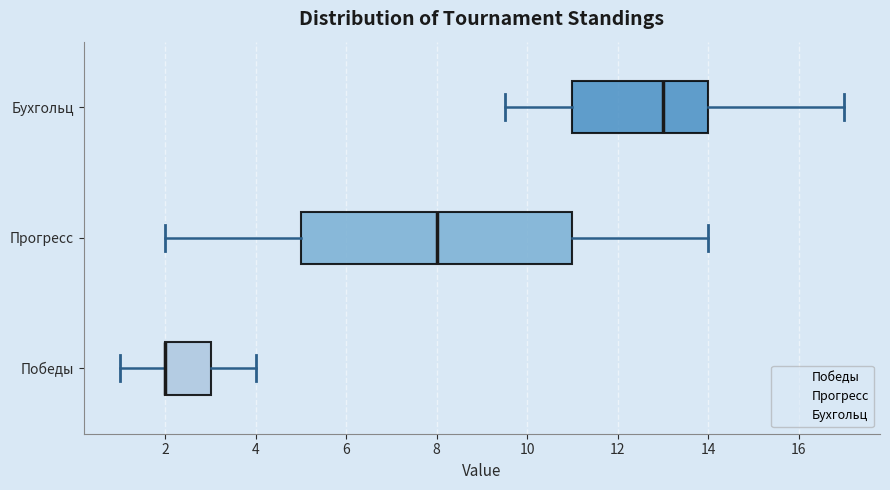

Where is the left edge of the box for Бухгольц on the x-axis? The values are not printed on the chart, so give them approximately, as read against the axis.

11.0